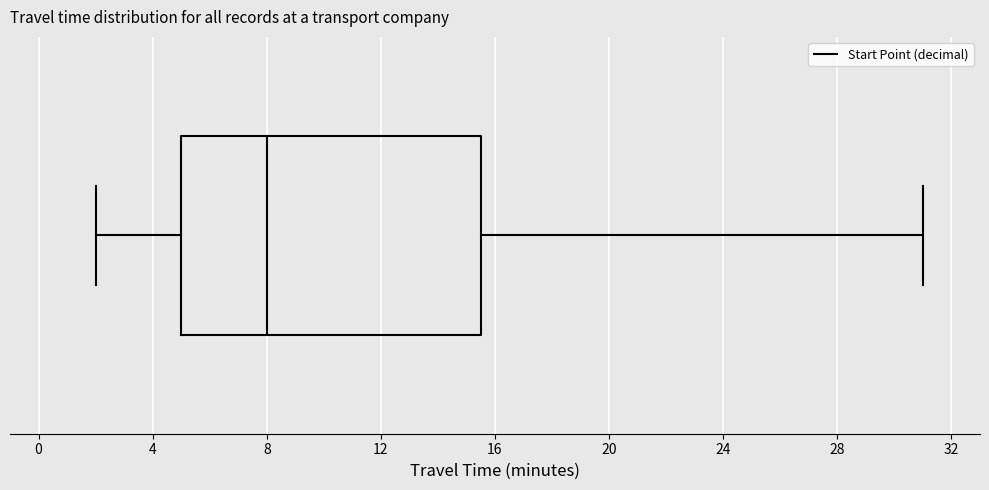

Read this box plot against the x-axis: the position of the median line, the range covered by the box, and the ends of both whiskers. The values are not printed on the chart, so give them approximately, as read against the axis.

median 8.0, box 5.0 to 15.5, whiskers 2.0 to 31.0